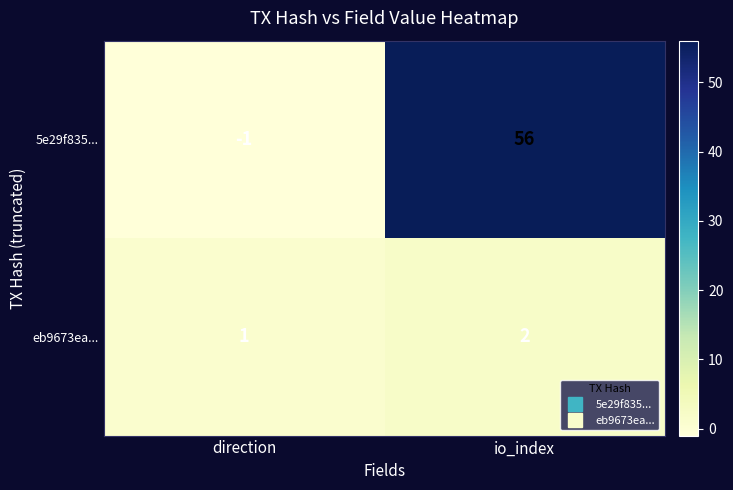

How many data points in 5e29f835... are less than 56?

1